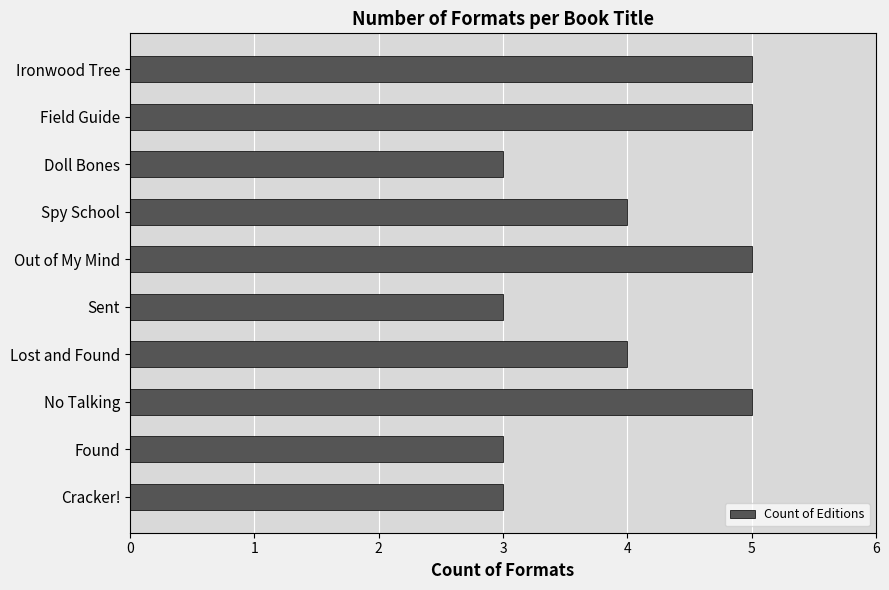

What is the ratio of the value at Lost and Found to the value at Sent?

1.3